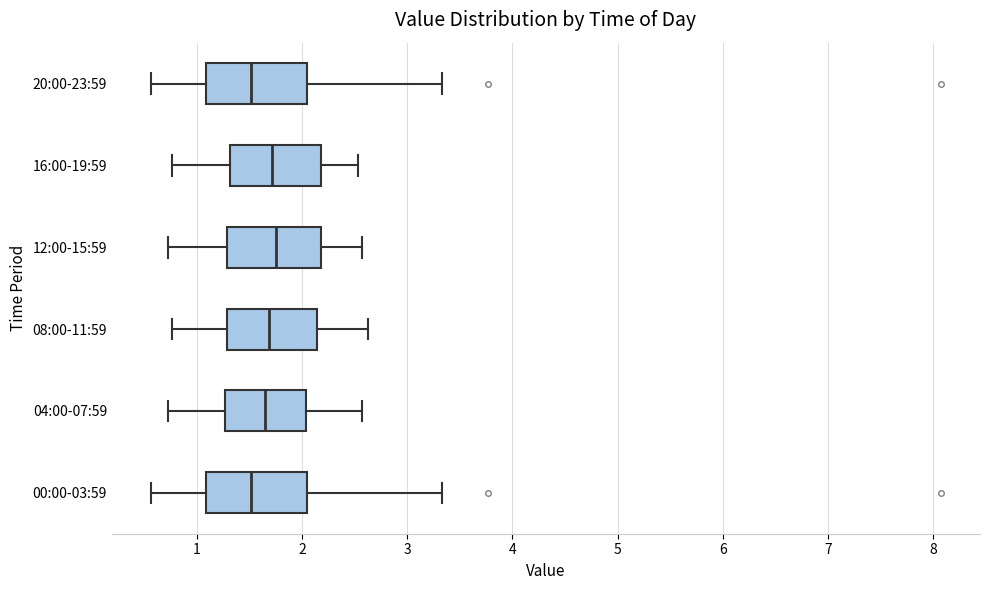

Reading bottom to top, transcribe this box plot: for each box, give where its median line is, the range the box spans, and where its two whiskers end, as read against the x-axis. The values are not printed on the chart, so give them approximately, as read against the axis.

00:00-03:59: median 1.5, box 1.1 to 2.0, whiskers 0.6 to 3.3
04:00-07:59: median 1.7, box 1.3 to 2.0, whiskers 0.7 to 2.6
08:00-11:59: median 1.7, box 1.3 to 2.1, whiskers 0.8 to 2.6
12:00-15:59: median 1.8, box 1.3 to 2.2, whiskers 0.7 to 2.6
16:00-19:59: median 1.7, box 1.3 to 2.2, whiskers 0.8 to 2.5
20:00-23:59: median 1.5, box 1.1 to 2.0, whiskers 0.6 to 3.3